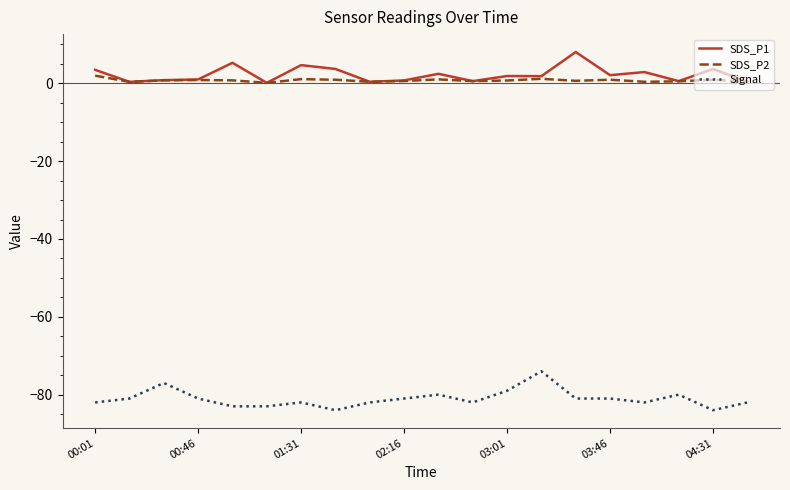

List the series in order of their peak value, lowest first.

Signal, SDS_P2, SDS_P1